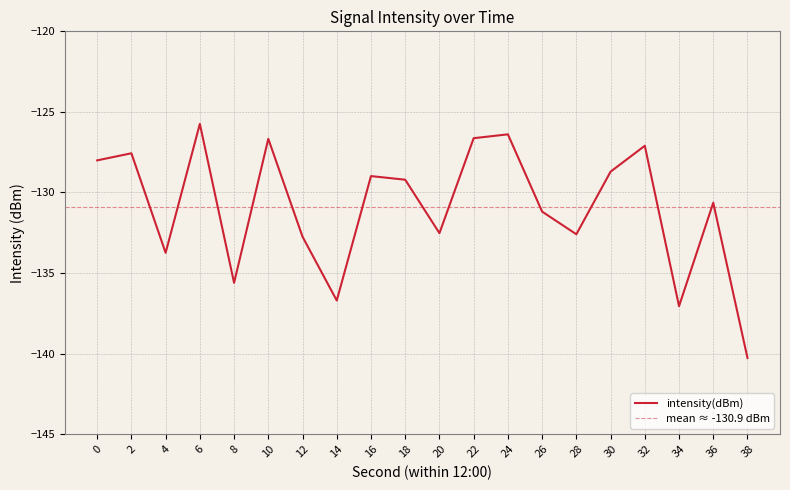

What is the minimum value shown in the chart?

-140.3